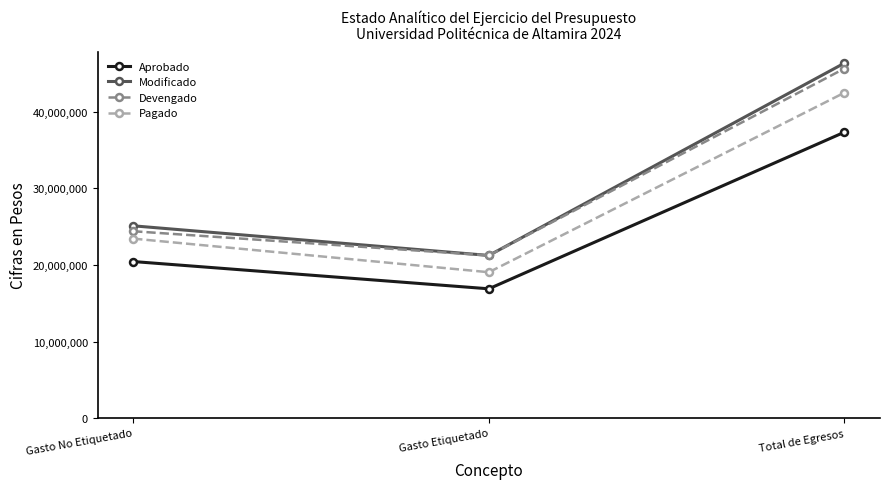

True or false: Pagado has a value of 6741779 at Gasto No Etiquetado.

False